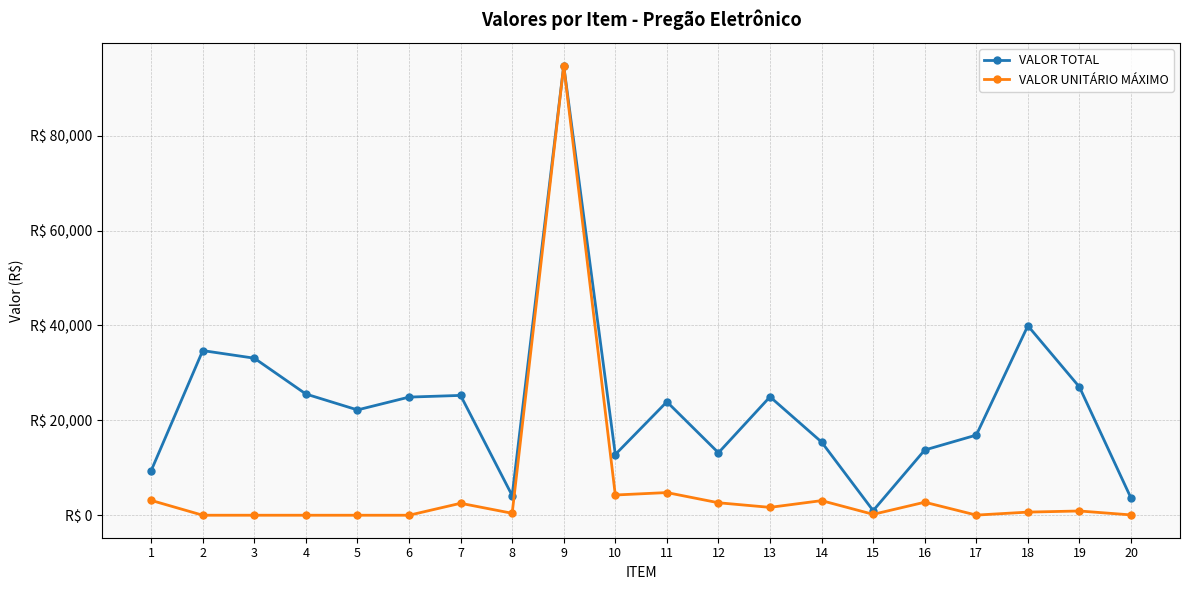

Does the chart have visible grid lines?

Yes